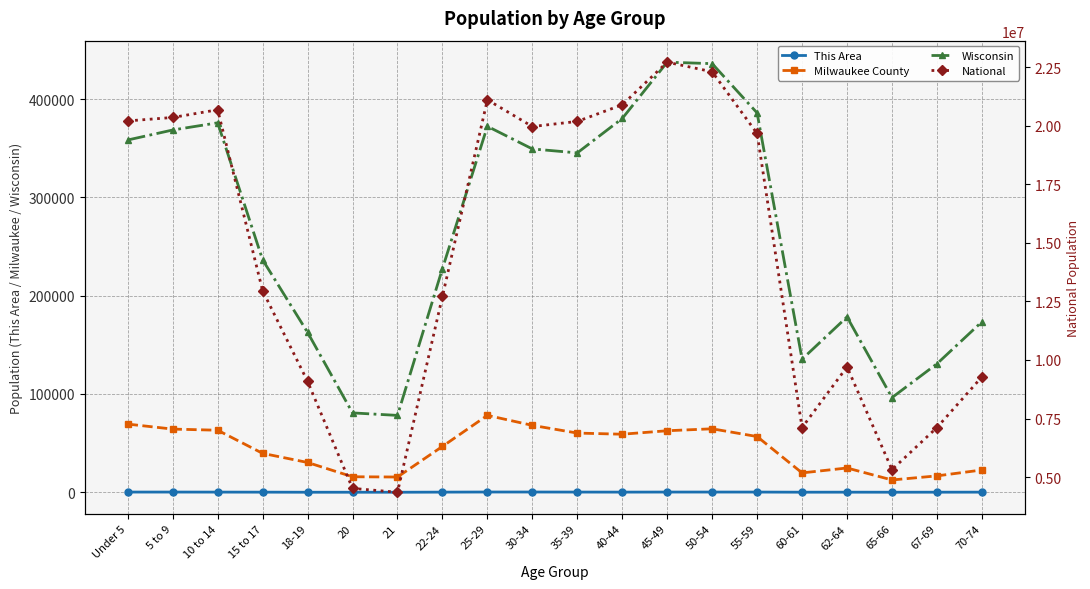

Is this an area chart (filled region under the line)?

No